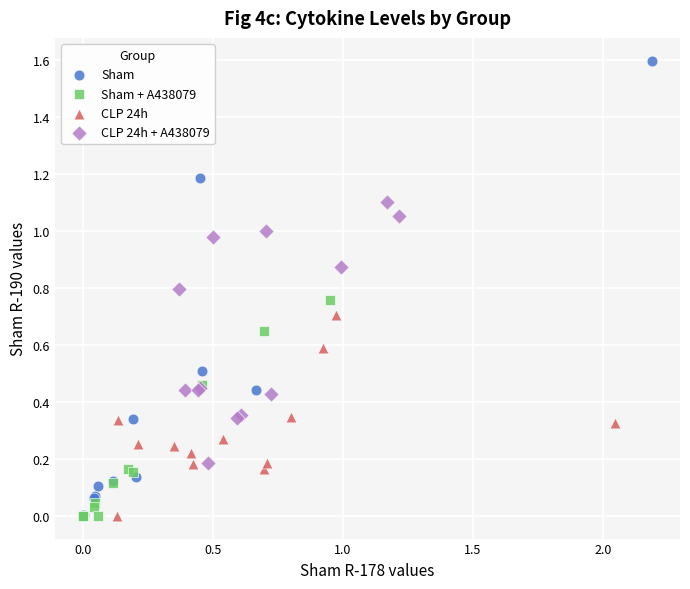

Which series has the widest spread of Y values?

Sham